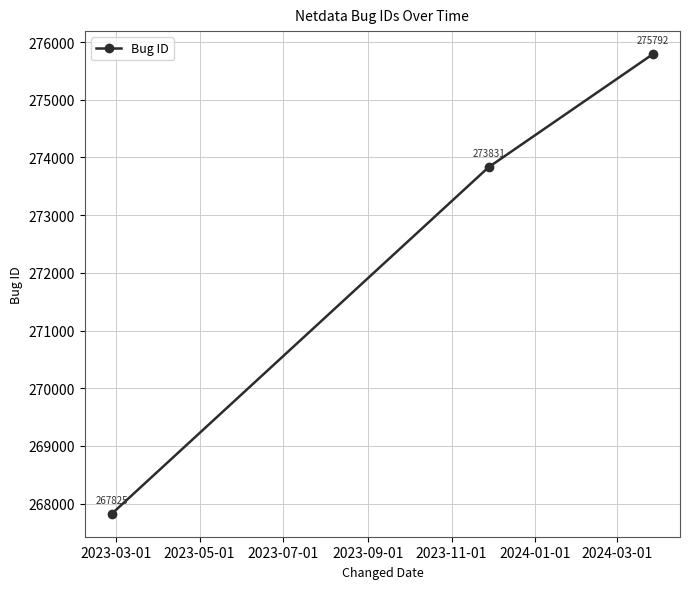

What is the difference between the second highest and minimum values?

6006